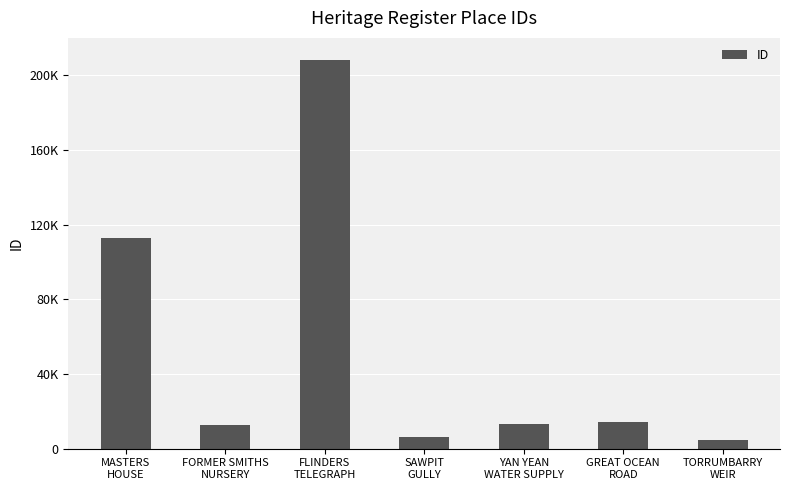

What is the label of the 4th bar from the right?

SAWPIT
GULLY